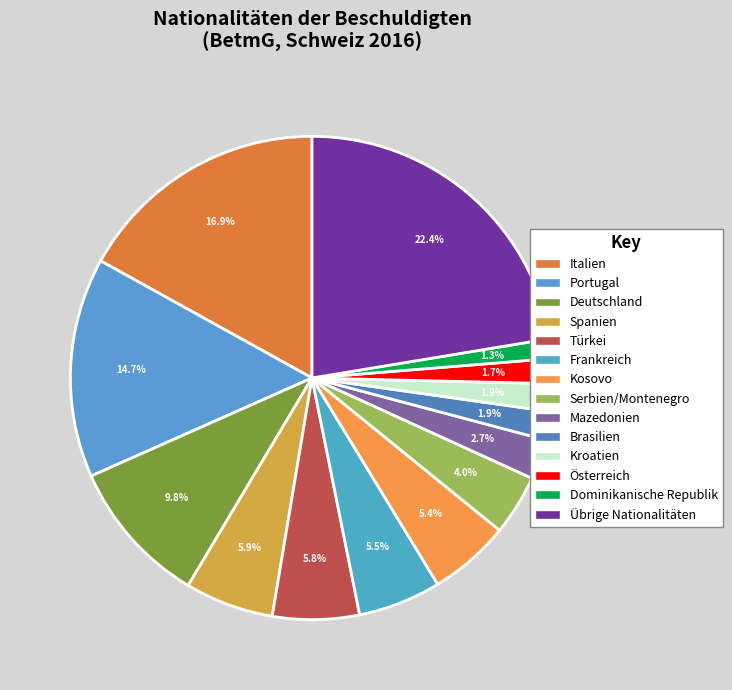

Is there a majority slice in this chart?

No